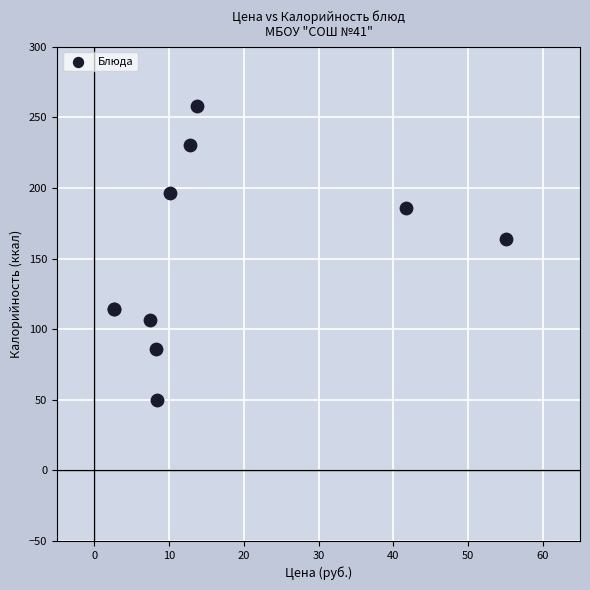

What Y value in the scatter plot is closest to 154?

164.0